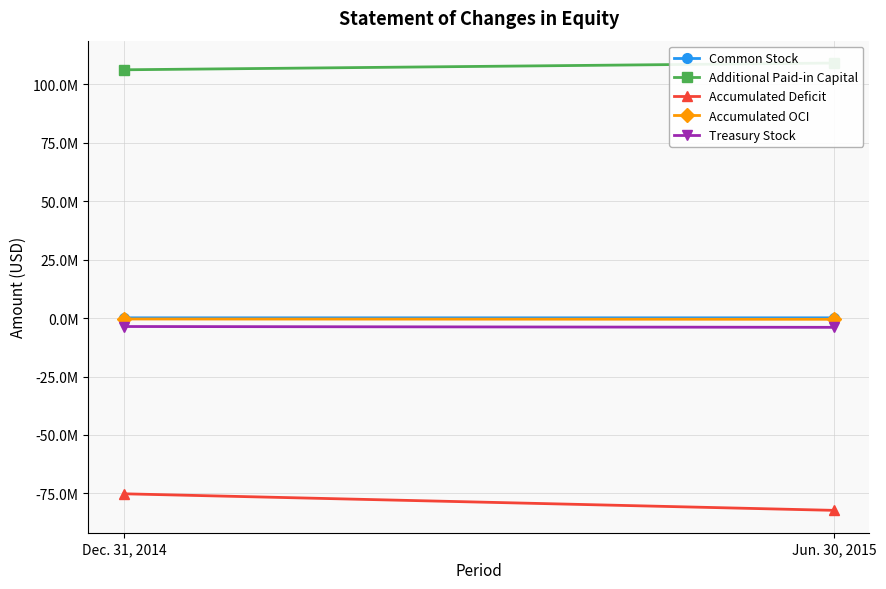

Is it true that Accumulated OCI equals -212636 at Jun. 30, 2015?

False